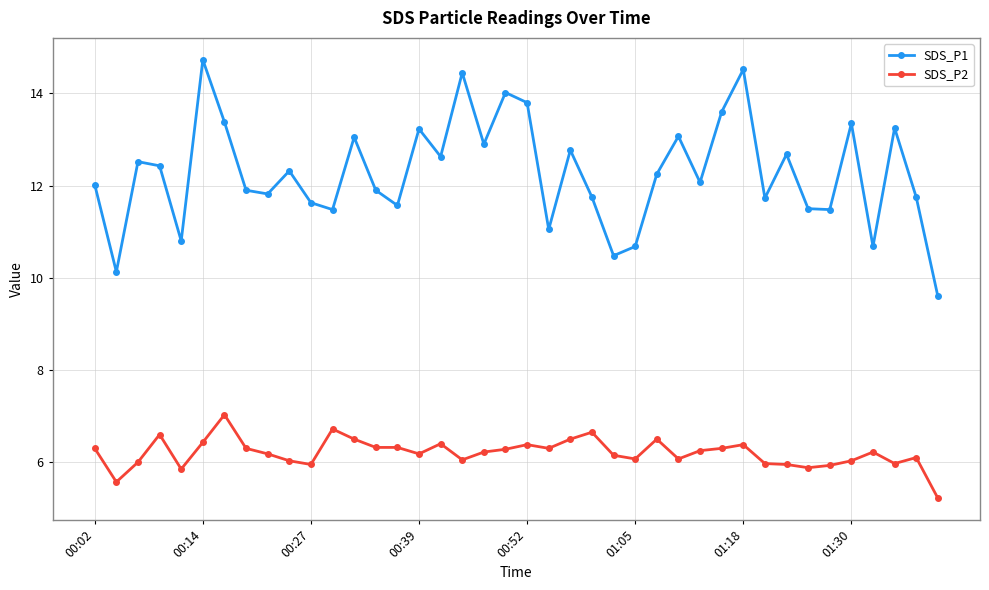

True or false: SDS_P2 has more than 1 interior local peaks.

True